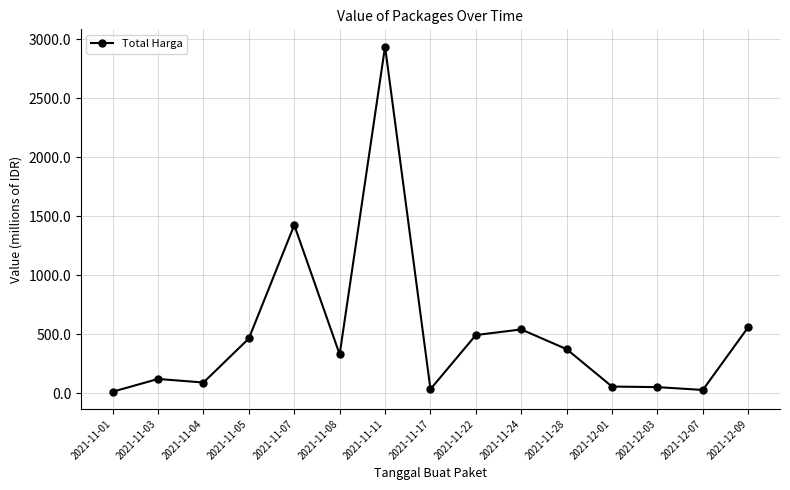

Where is the first local maximum?

2021-11-03